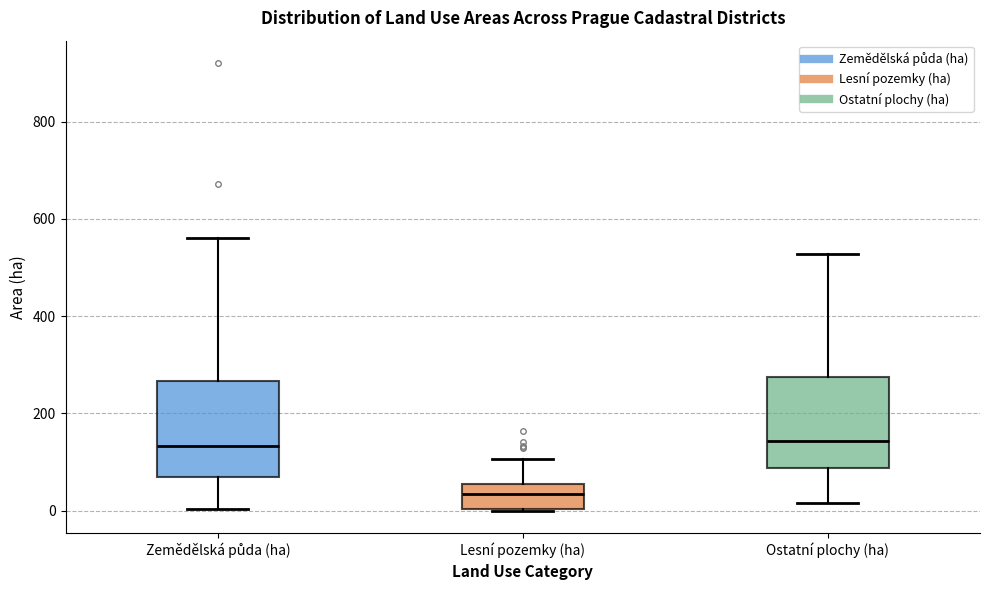

Which box has the lowest median line?

Lesní pozemky (ha)